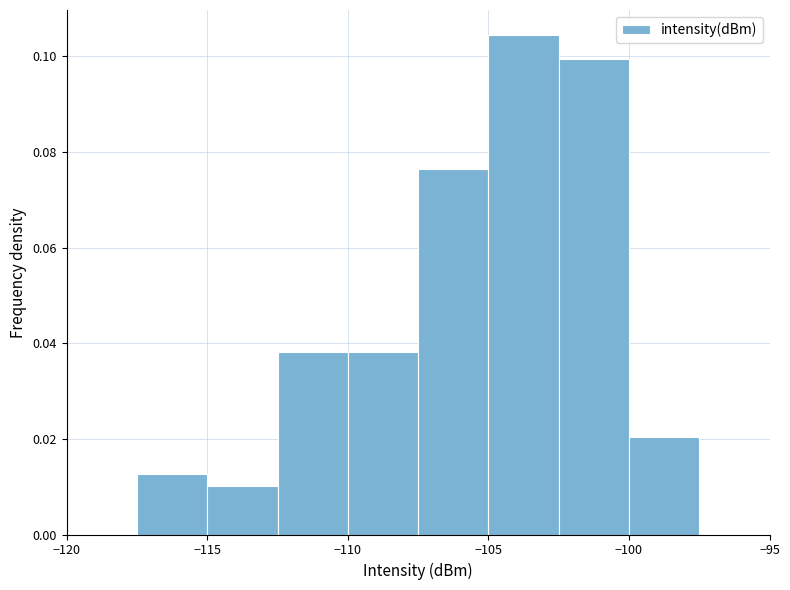

How tall is the bar that spans -117.5 to -115.0 on the x-axis? The values are not printed on the chart, so give them approximately, as read against the axis.

0.012